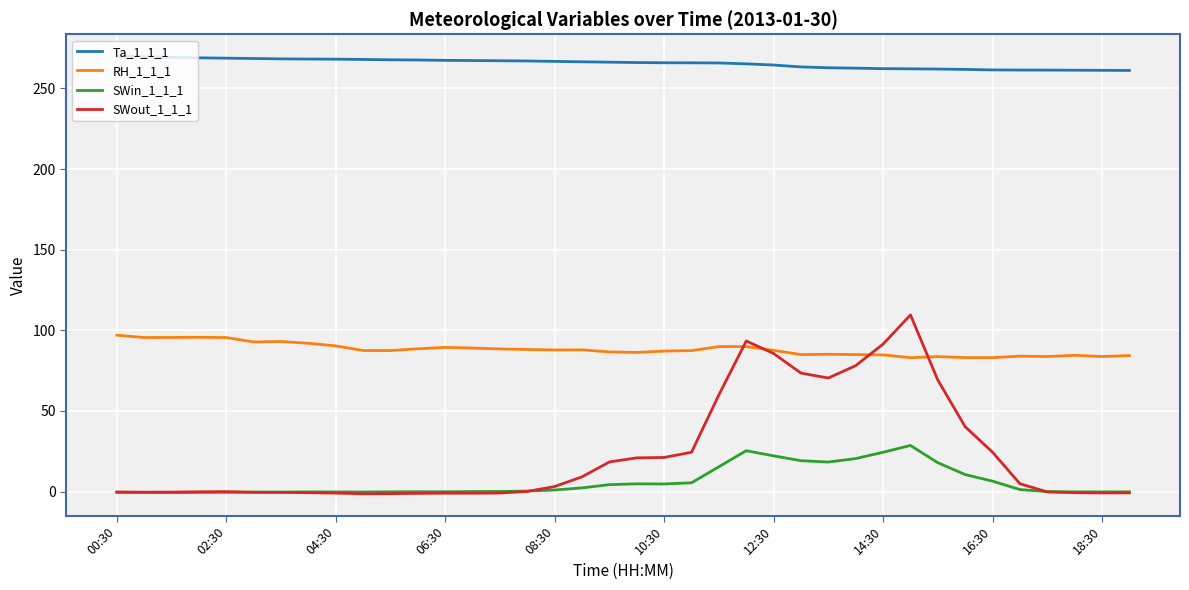

Which series has the widest spread of values?

SWout_1_1_1